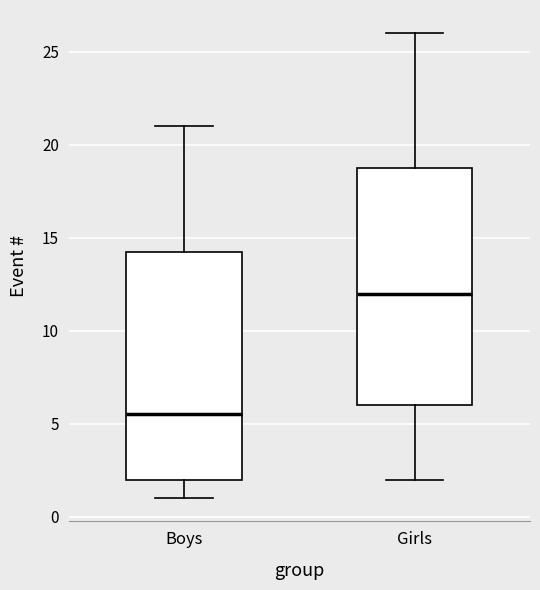

Where does the median line of the box for Girls sit on the y-axis? The values are not printed on the chart, so give them approximately, as read against the axis.

12.0